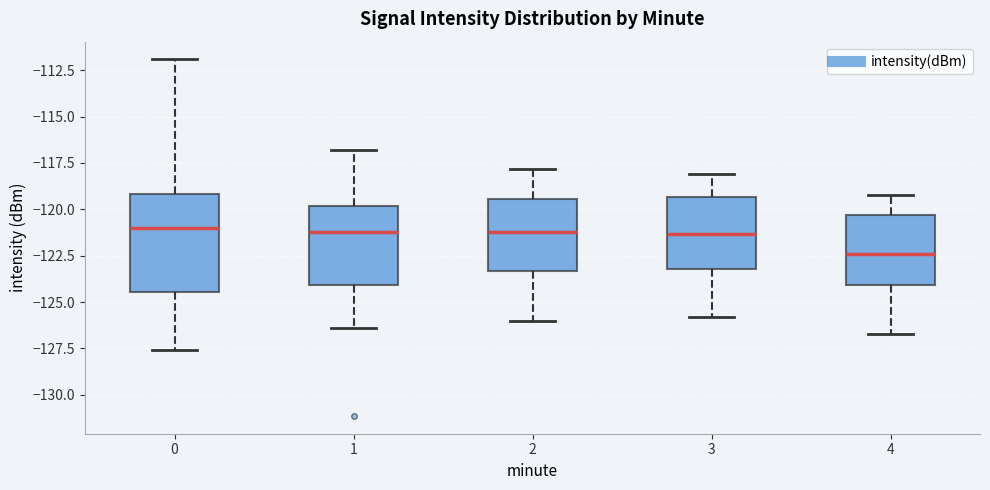

Which box's median line is the lowest?

4